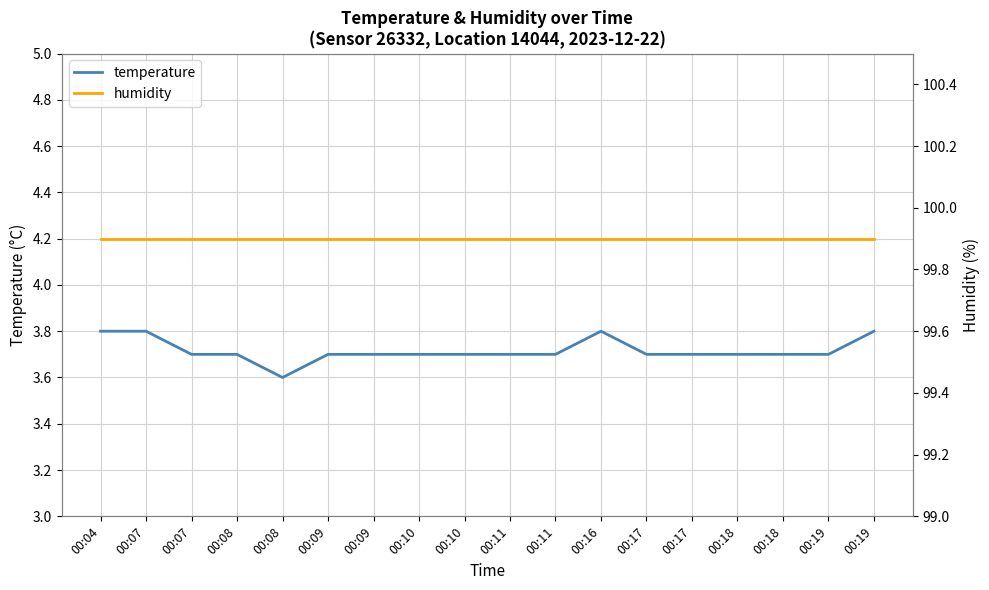

At which label does temperature reach its peak?

00:04